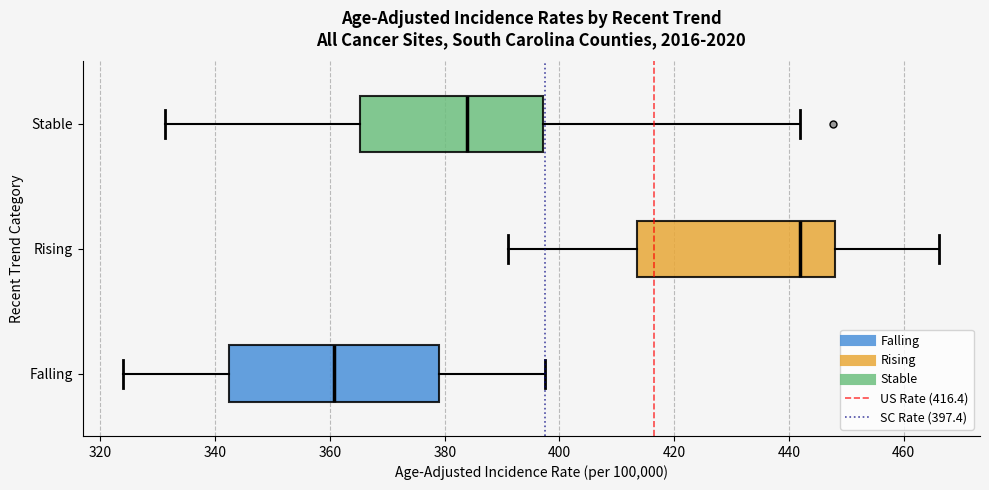

Which box has the furthest to the left median line?

Falling